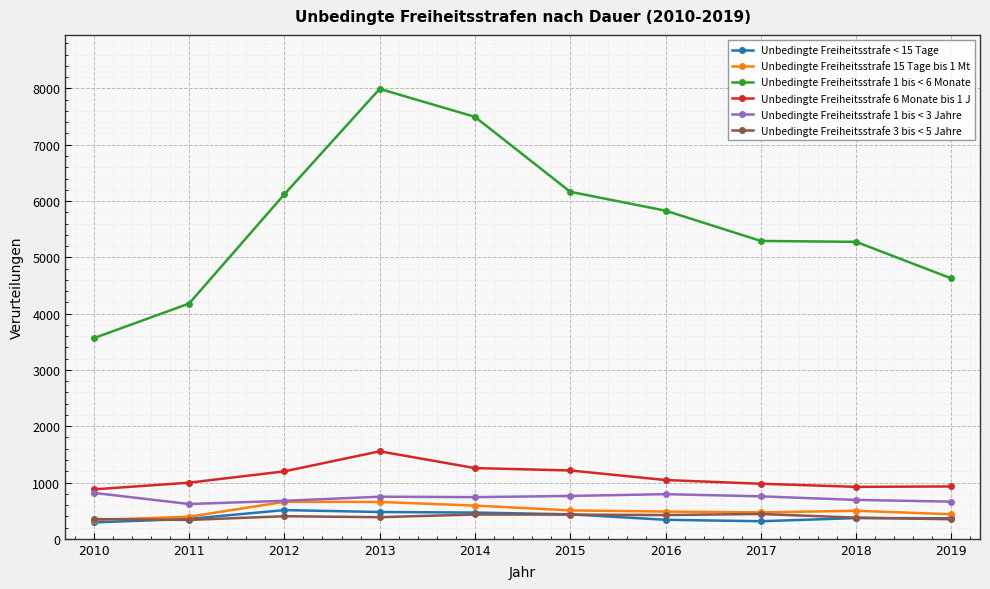

How many series are shown in this chart?

6